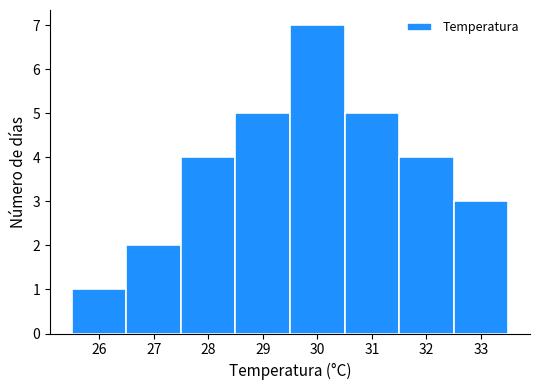

Which range on the x-axis has the tallest bar?

29.5 to 30.5